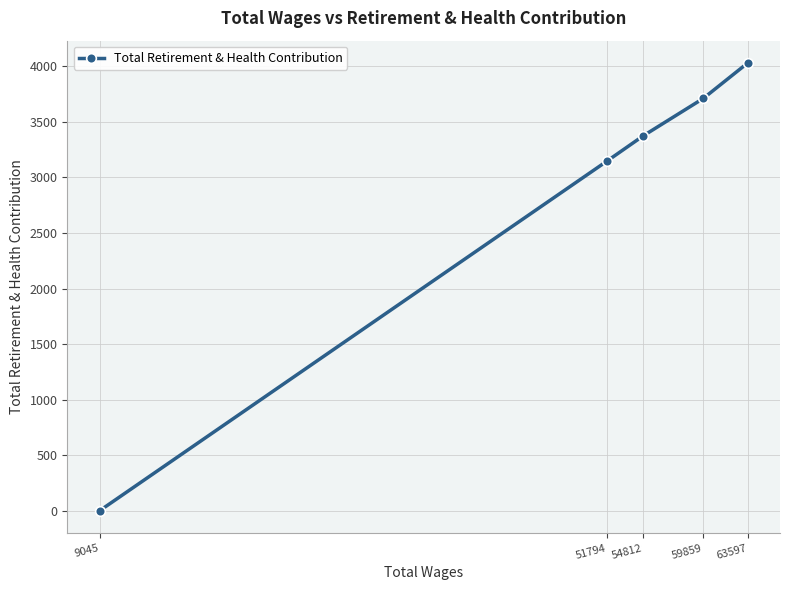

Which category has the highest value across all series?

63597